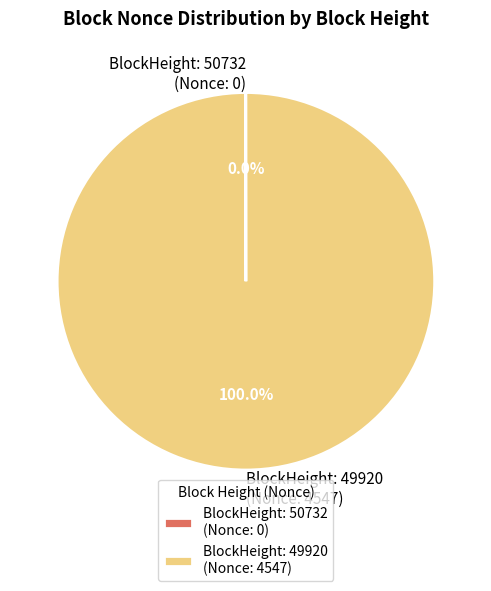

What is the majority slice?

BlockHeight: 49920 (Nonce: 4547)